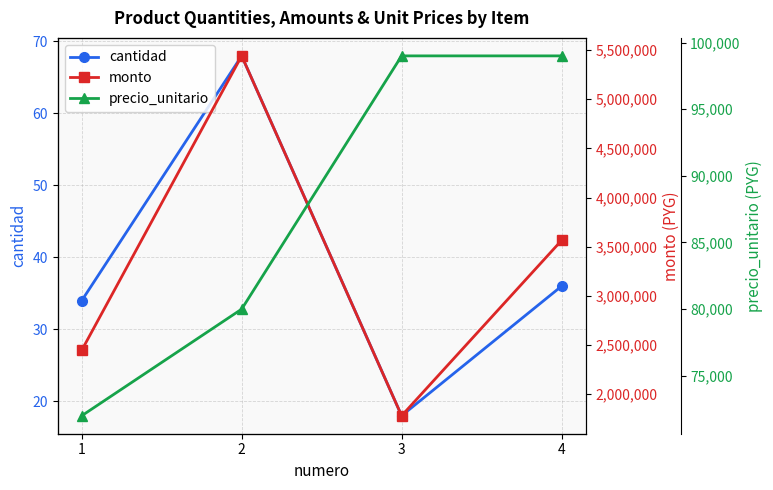

True or false: monto and precio_unitario intersect in this chart.

False